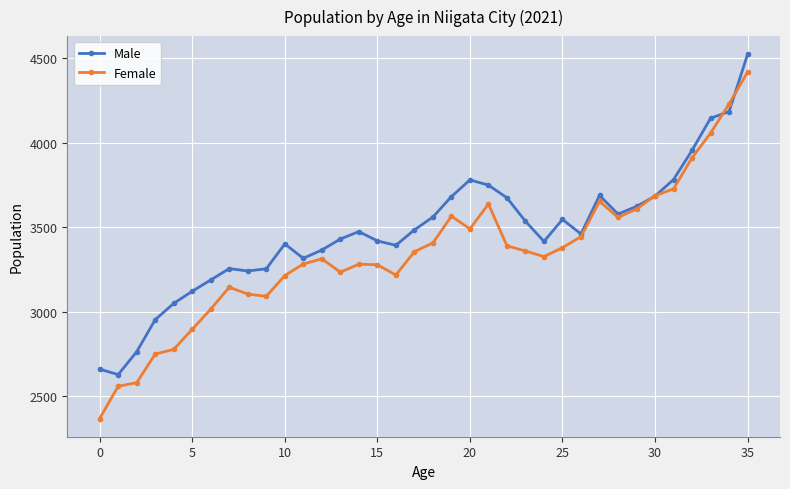

What is the value of the Female point at the 5th from the left?

2778